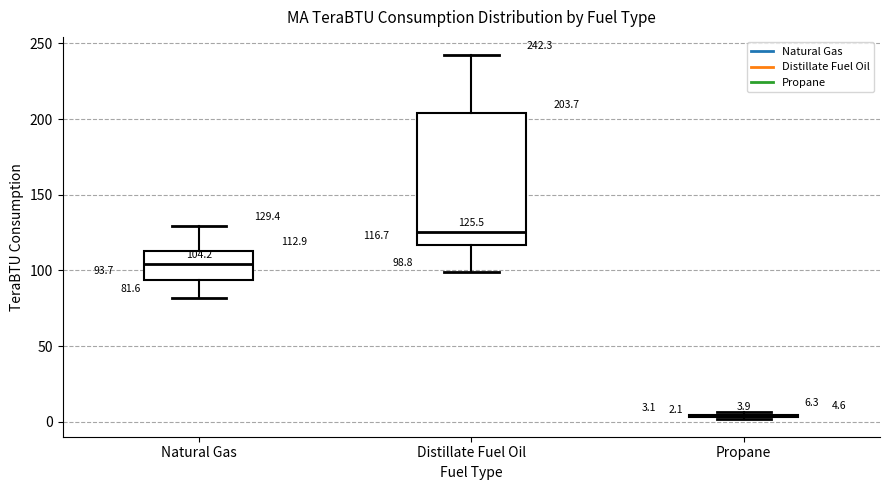

Comparing the boxes themselves (not the whiskers), which one is the tallest?

Distillate Fuel Oil